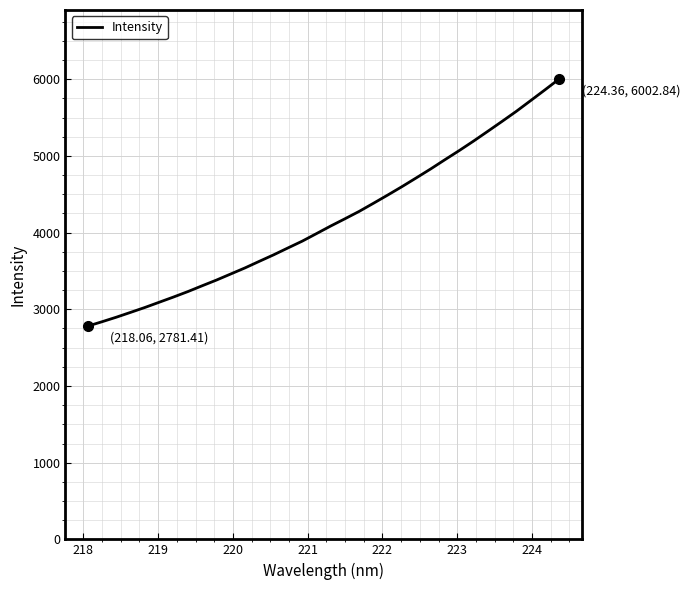

How many lines are shown in the chart?

1